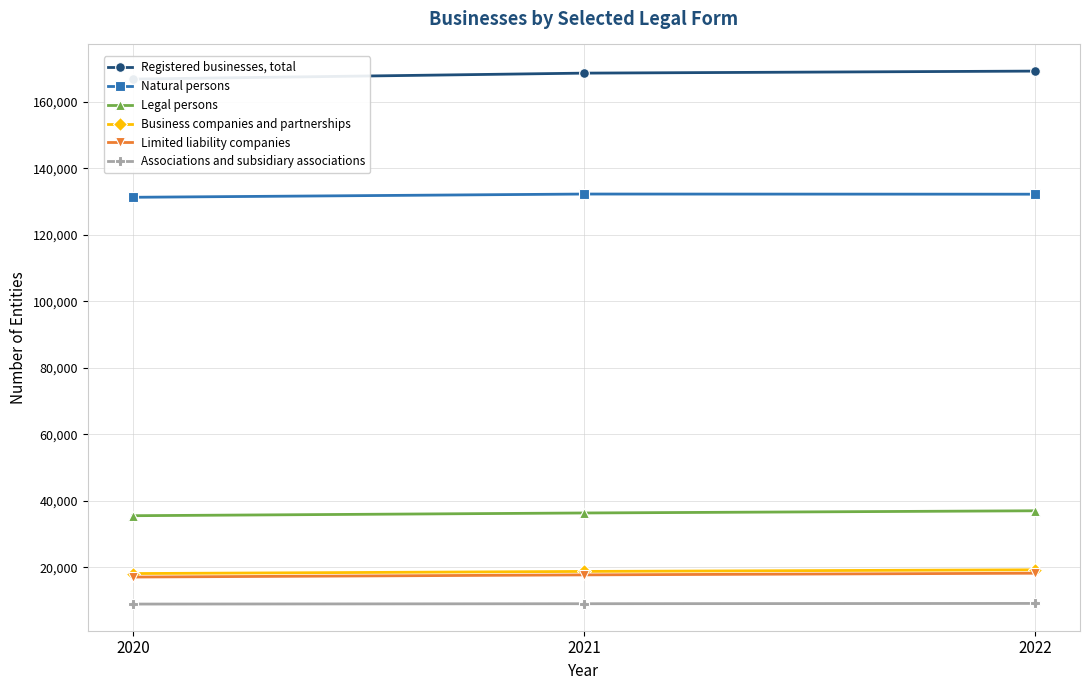

Where is Natural persons nearest to the value 131796?

2022